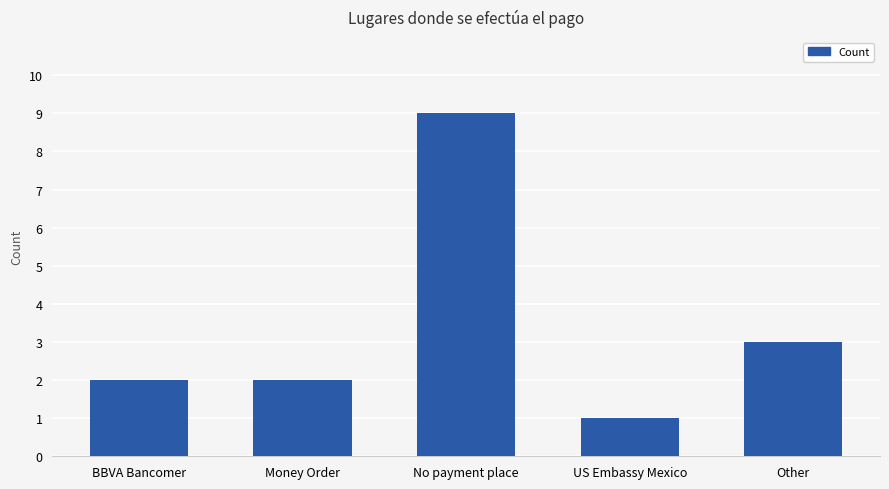

What is the change in value from Money Order to No payment place?

+7